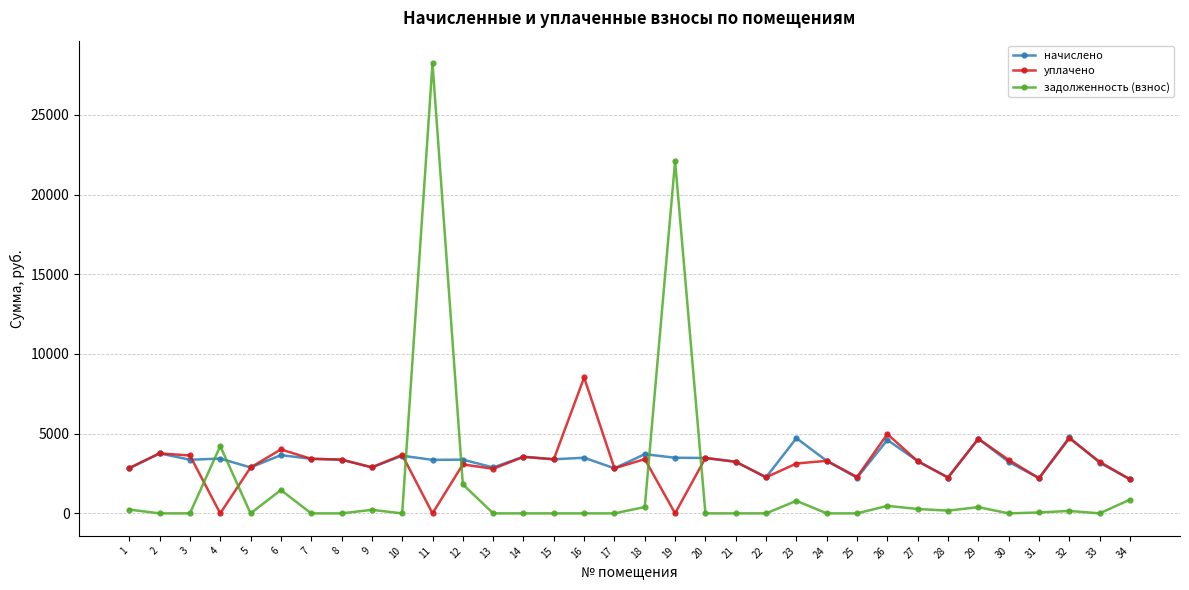

Rank the series by their maximum value, from lowest to highest.

начислено, уплачено, задолженность (взнос)